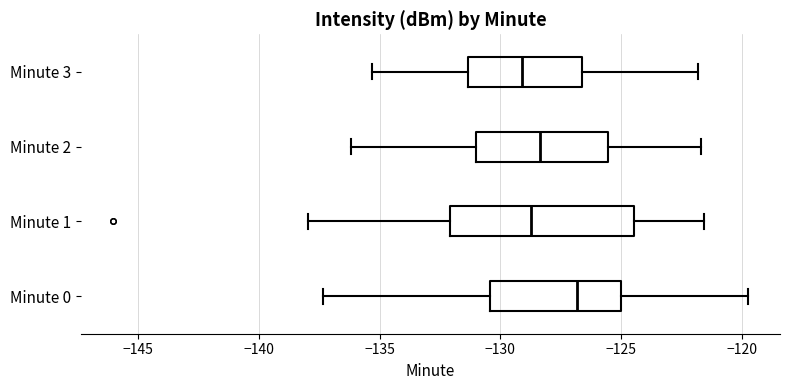

Which box is the widest, from its left edge to its right edge?

Minute 1